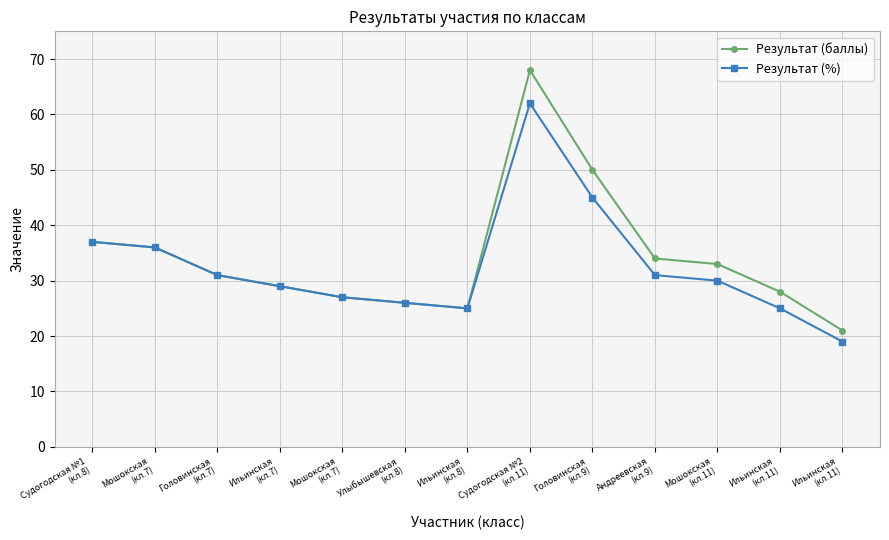

Is this an area chart (filled region under the line)?

No